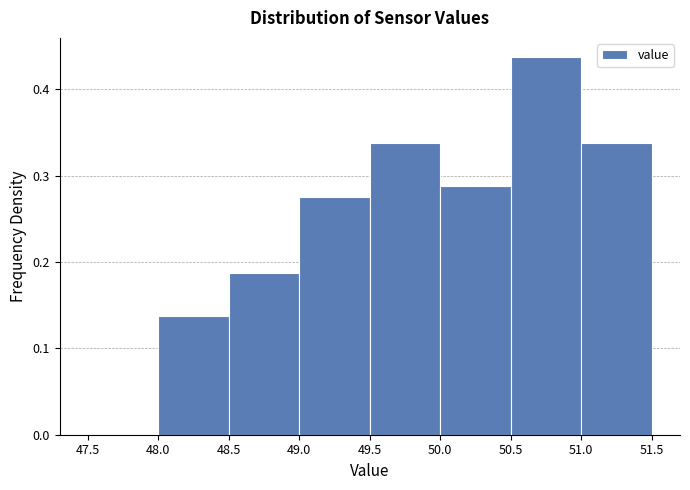

Reading left to right, transcribe this chart: for each bar, give the range it covers on the x-axis and its height. The values are not printed on the chart, so give them approximately, as read against the axis.

47.5 to 48.0: 0
48.0 to 48.5: 0.14
48.5 to 49.0: 0.19
49.0 to 49.5: 0.28
49.5 to 50.0: 0.34
50.0 to 50.5: 0.29
50.5 to 51.0: 0.44
51.0 to 51.5: 0.34